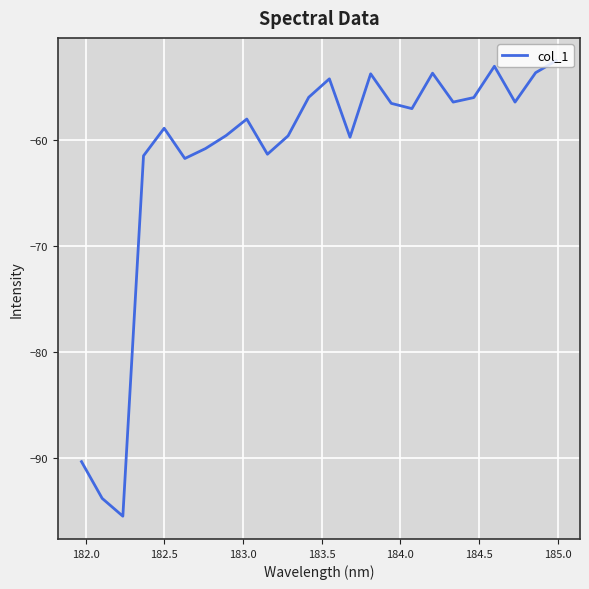

What is the difference between the maximum and minimum values?

43.0